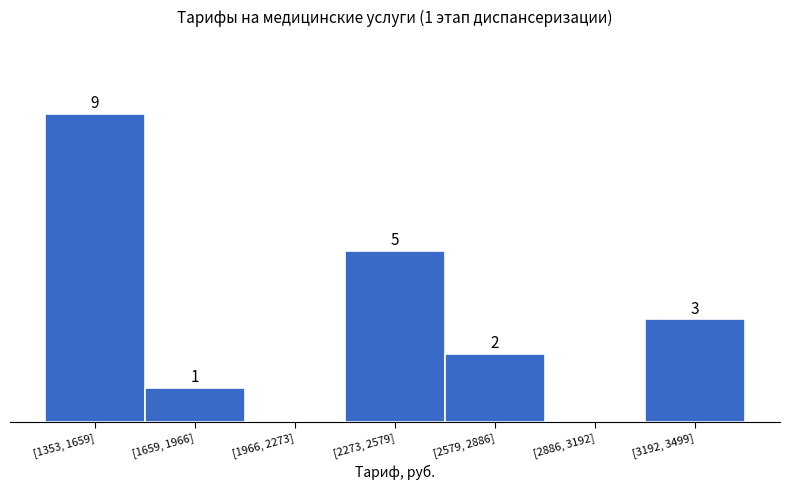

At which label does the data first exceed 2?

[1353, 1659]